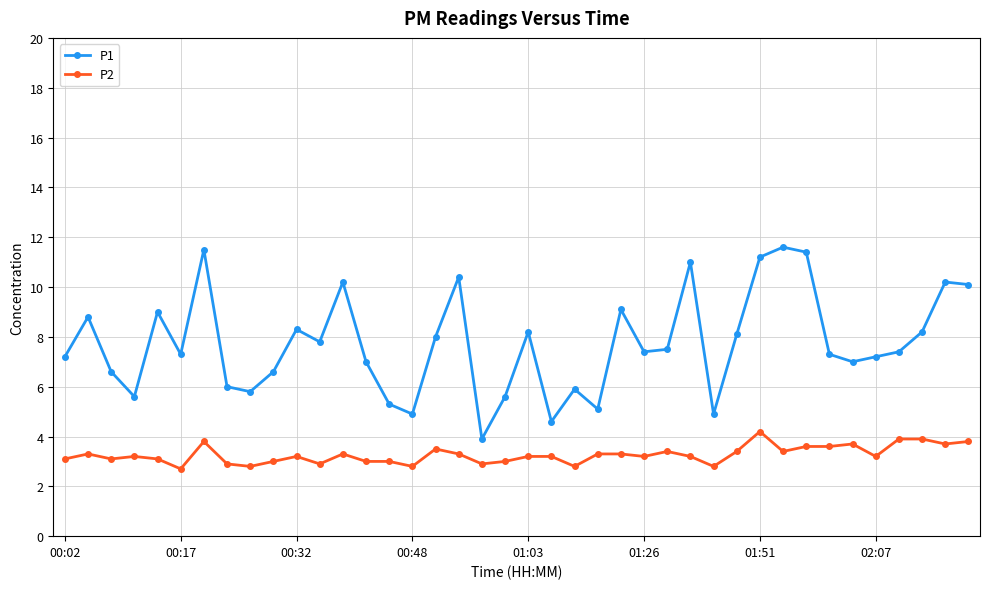

Which series has the largest total across all categories?

P1